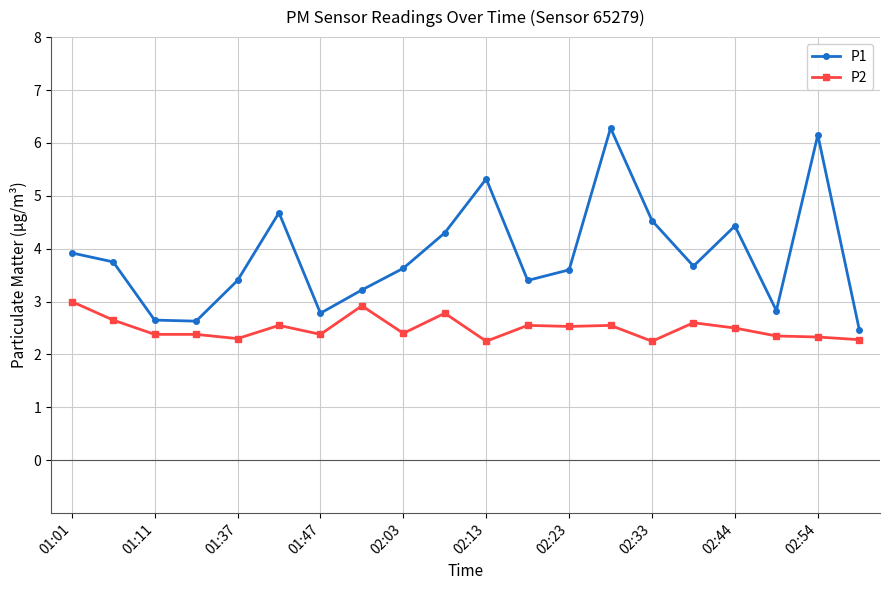

What is the value of the P2 point at the 20th from the left?

2.3